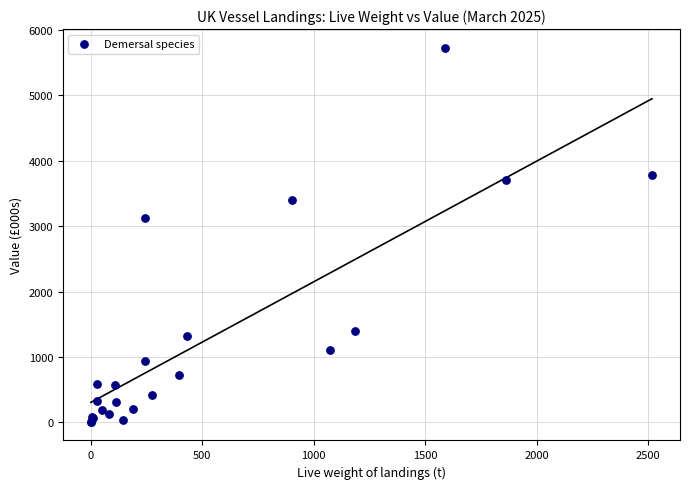

What Y value in the scatter plot is closest to 2868?

3127.1